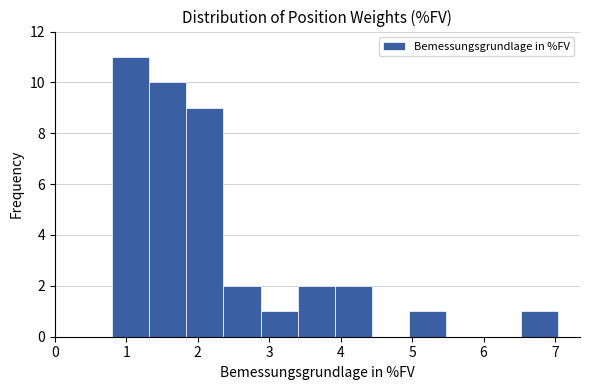

Reading left to right, transcribe this chart: for each bar, give the range it covers on the x-axis and its height. Neither the bar edges nor the heights are printed on the chart, so give them approximately, as read against the axes.

0.8 to 1.3: 11
1.3 to 1.8: 10
1.8 to 2.4: 9
2.4 to 2.9: 2
2.9 to 3.4: 1
3.4 to 3.9: 2
3.9 to 4.4: 2
4.4 to 5.0: 0
5.0 to 5.5: 1
5.5 to 6.0: 0
6.0 to 6.5: 0
6.5 to 7.0: 1